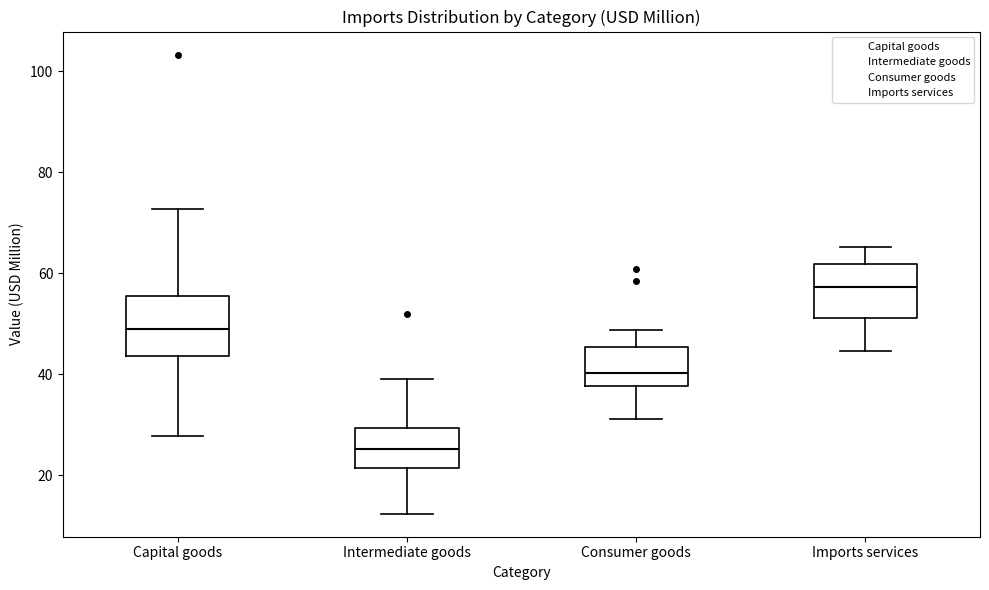

Reading left to right, transcribe this box plot: for each box, give where its median line is, the range the box spans, and where its two whiskers end, as read against the y-axis. The values are not printed on the chart, so give them approximately, as read against the axis.

Capital goods: median 48, box 44 to 56, whiskers 28 to 72
Intermediate goods: median 26, box 22 to 30, whiskers 12 to 40
Consumer goods: median 40, box 38 to 46, whiskers 32 to 48
Imports services: median 58, box 52 to 62, whiskers 44 to 66